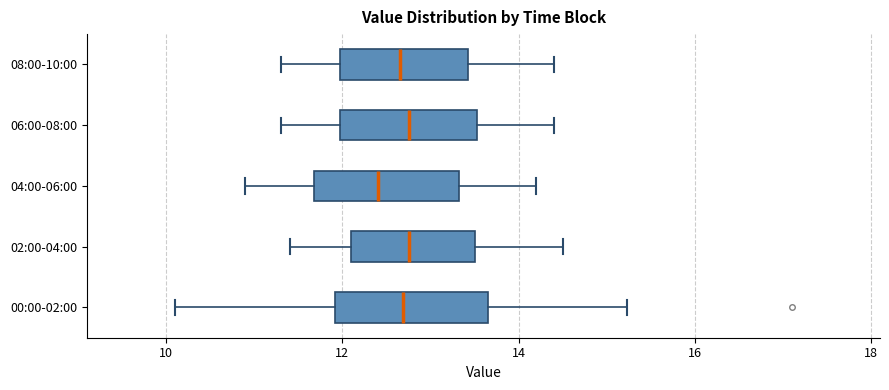

Which box's median line is the furthest to the left?

04:00-06:00